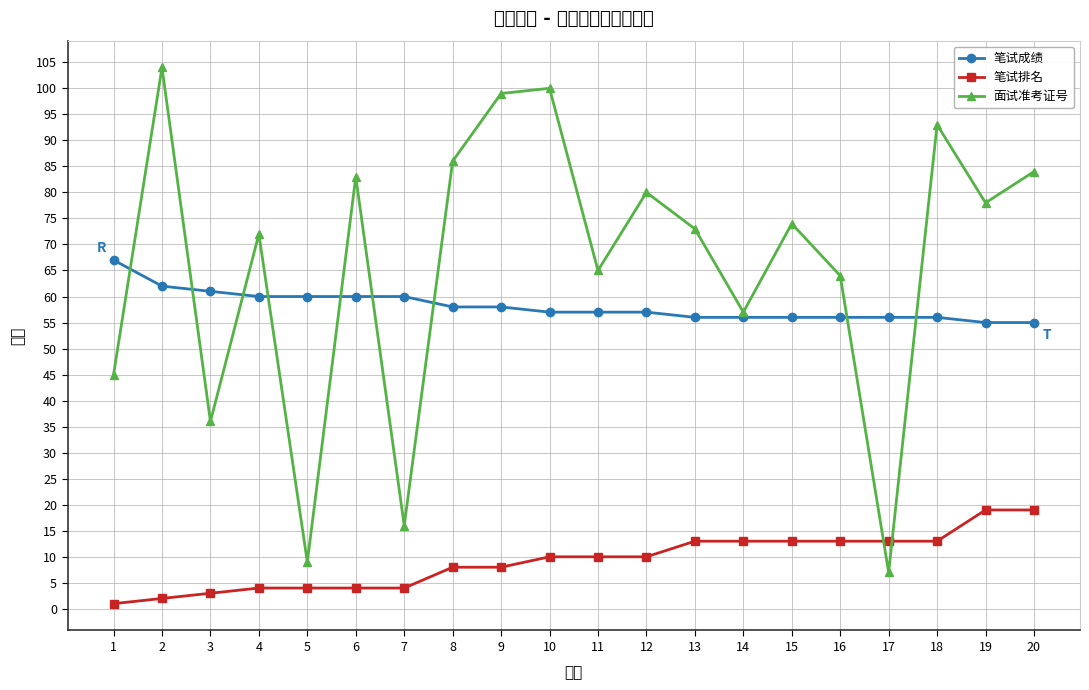

What are all the series names shown in the legend?

笔试成绩, 笔试排名, 面试准考证号